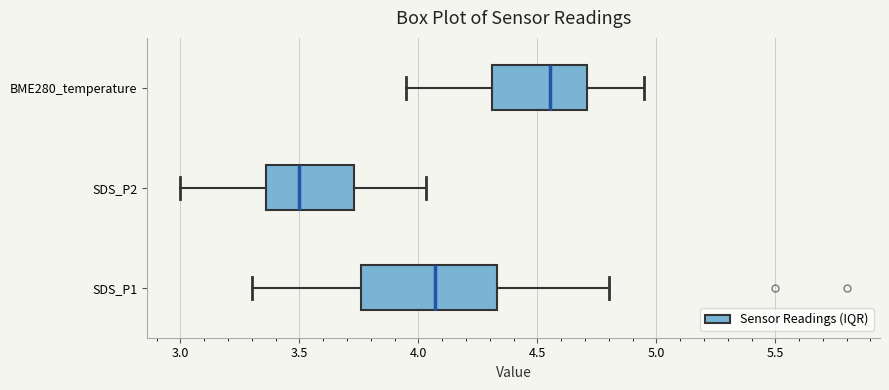

Which box's median line is the furthest to the left?

SDS_P2